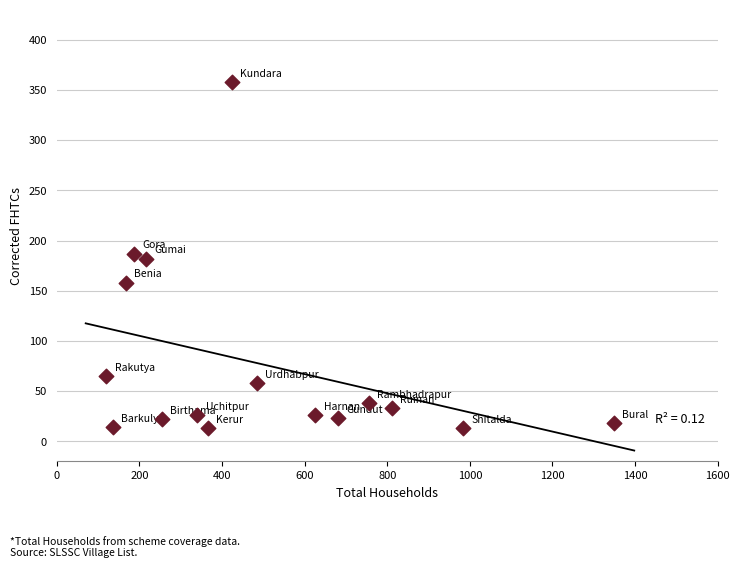

What is the range of X values (max minus min)?

1228